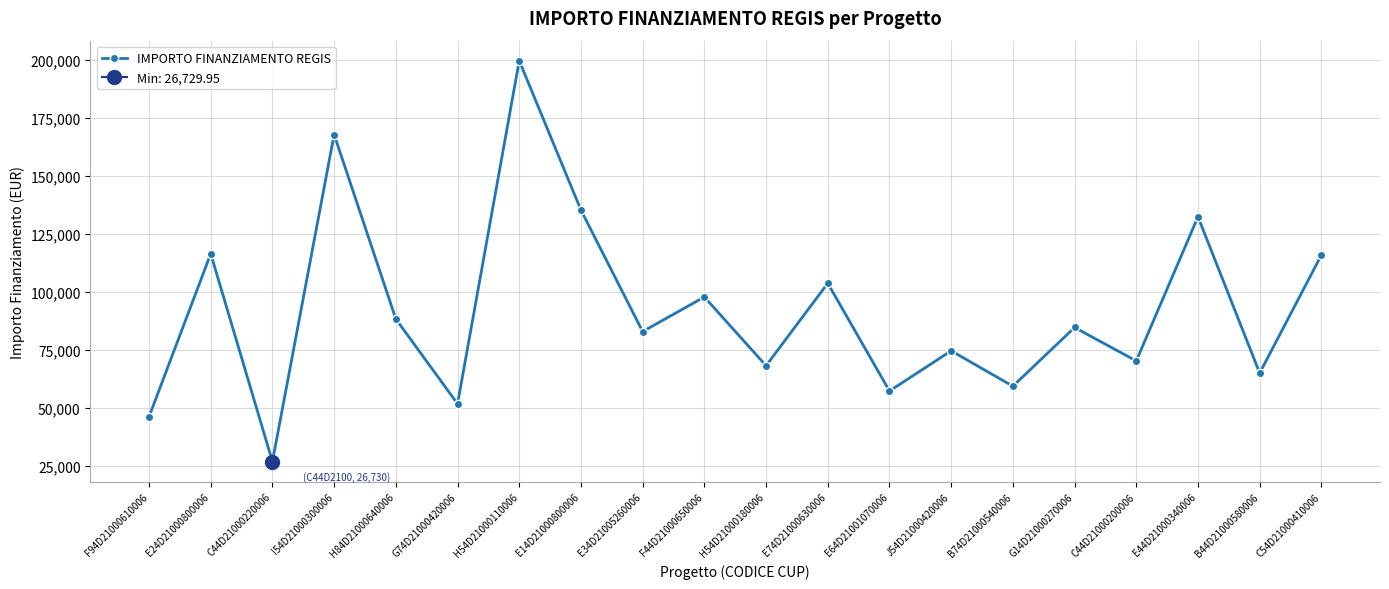

Where is the data nearest to the value 113148?

C54D21000410006